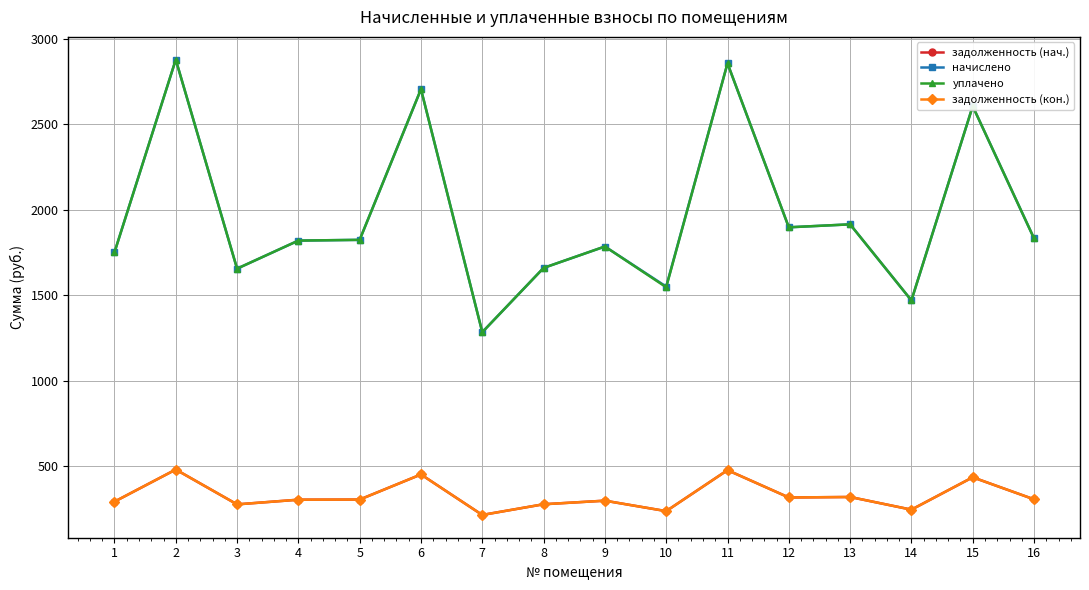

Read the задолженность (кон.) value at 9.

297.4